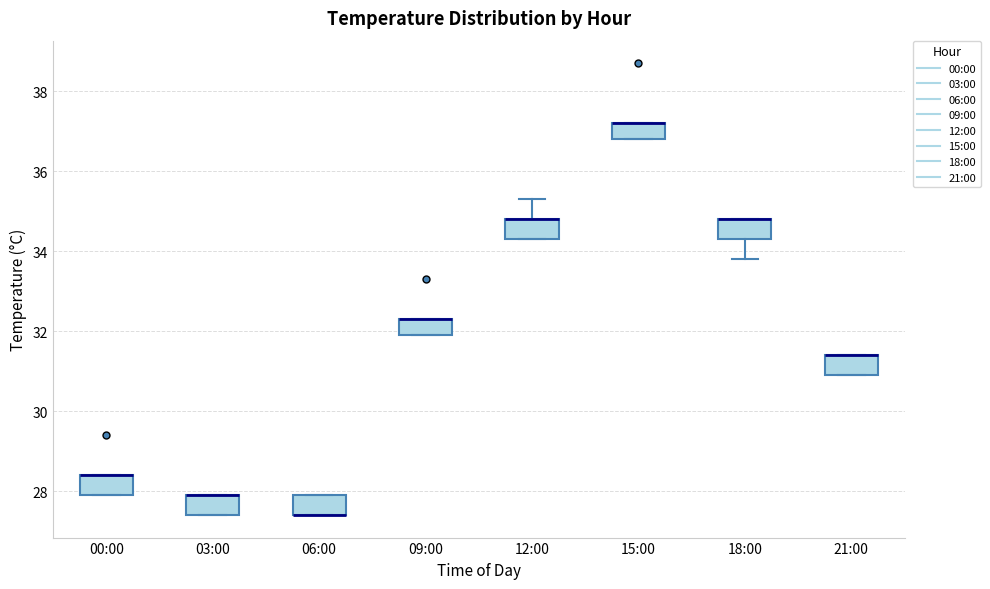

Where does the upper whisker of the box for 12:00 end on the y-axis? The values are not printed on the chart, so give them approximately, as read against the axis.

35.4